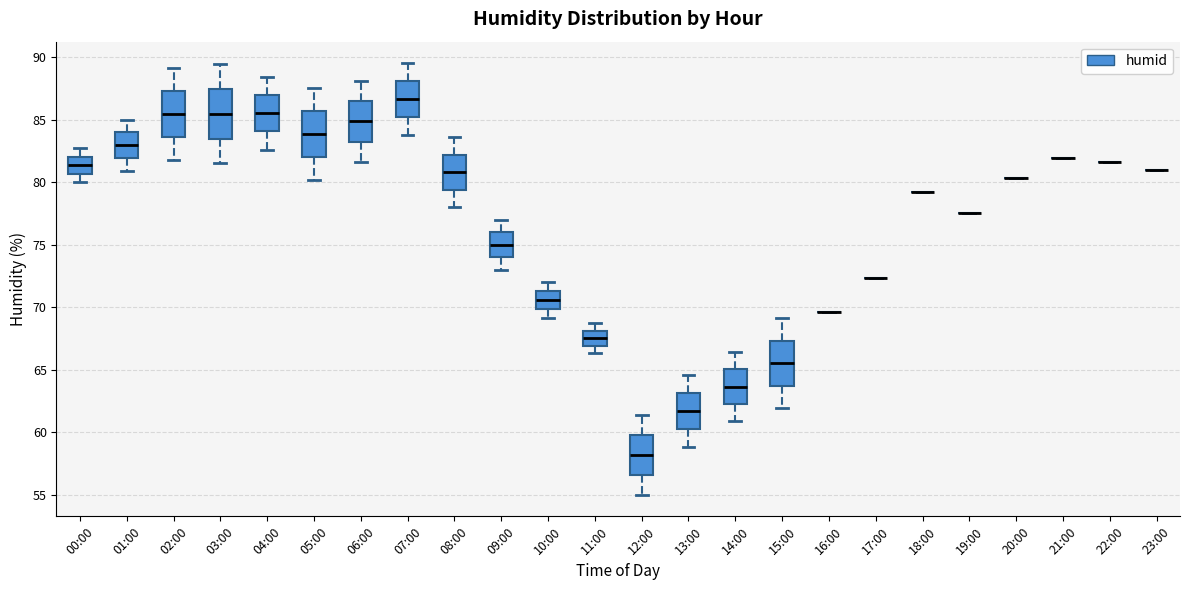

Reading left to right, transcribe this box plot: for each box, give where its median line is, the range the box spans, and where its two whiskers end, as read against the y-axis. The values are not printed on the chart, so give them approximately, as read against the axis.

00:00: median 81.5, box 80.5 to 82.0, whiskers 80.0 to 82.5
01:00: median 83.0, box 82.0 to 84.0, whiskers 81.0 to 85.0
02:00: median 85.5, box 83.5 to 87.5, whiskers 82.0 to 89.0
03:00: median 85.5, box 83.5 to 87.5, whiskers 81.5 to 89.5
04:00: median 85.5, box 84.0 to 87.0, whiskers 82.5 to 88.5
05:00: median 84.0, box 82.0 to 85.5, whiskers 80.0 to 87.5
06:00: median 85.0, box 83.0 to 86.5, whiskers 81.5 to 88.0
07:00: median 86.5, box 85.0 to 88.0, whiskers 84.0 to 89.5
08:00: median 81.0, box 79.5 to 82.0, whiskers 78.0 to 83.5
09:00: median 75.0, box 74.0 to 76.0, whiskers 73.0 to 77.0
10:00: median 70.5, box 70.0 to 71.5, whiskers 69.0 to 72.0
11:00: median 67.5, box 67.0 to 68.0, whiskers 66.5 to 68.5
12:00: median 58.0, box 56.5 to 60.0, whiskers 55.0 to 61.5
13:00: median 61.5, box 60.5 to 63.0, whiskers 59.0 to 64.5
14:00: median 63.5, box 62.5 to 65.0, whiskers 61.0 to 66.5
15:00: median 65.5, box 63.5 to 67.5, whiskers 62.0 to 69.0
16:00: box collapsed to a line at 69.5, whiskers 69.5 to 69.5
17:00: box collapsed to a line at 72.5, whiskers 72.5 to 72.5
18:00: box collapsed to a line at 79.0, whiskers 79.0 to 79.0
19:00: box collapsed to a line at 77.5, whiskers 77.5 to 77.5
20:00: box collapsed to a line at 80.5, whiskers 80.5 to 80.5
21:00: box collapsed to a line at 82.0, whiskers 82.0 to 82.0
22:00: box collapsed to a line at 81.5, whiskers 81.5 to 81.5
23:00: box collapsed to a line at 81.0, whiskers 81.0 to 81.0